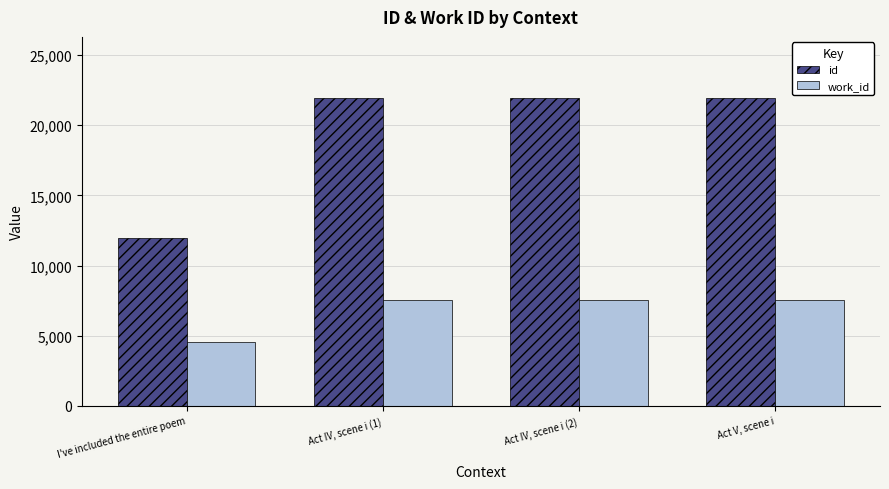

True or false: work_id has a value of 11408 at Act V, scene i.

False